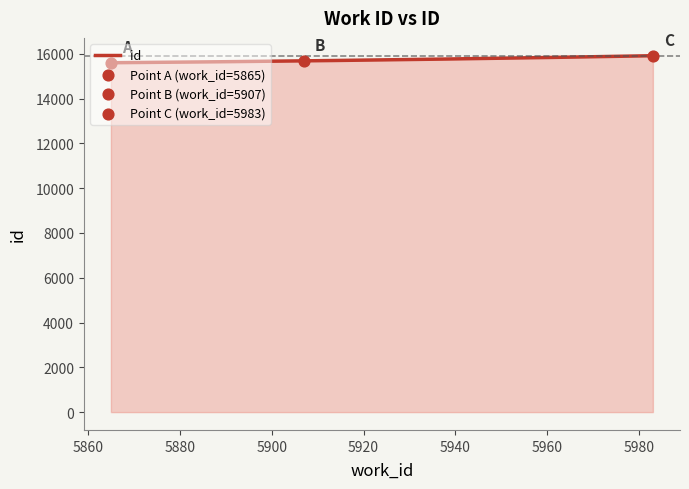

Between 5907 and 5865, which is larger?

5907